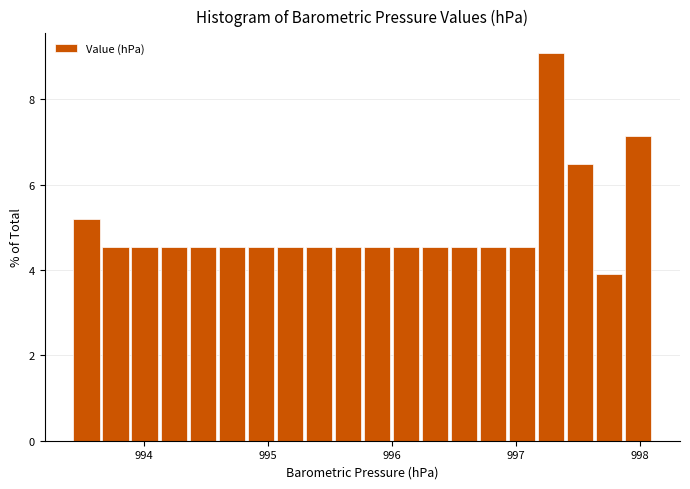

Around what value on the x-axis is the tallest bar? Give the approximate position of its centre, as read against the axis.

997.3